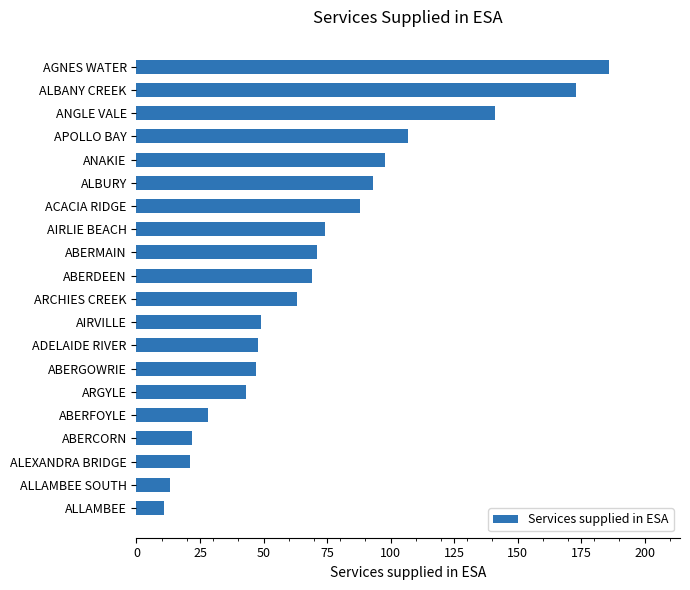

The value at AGNES WATER is 186. True or false?

True